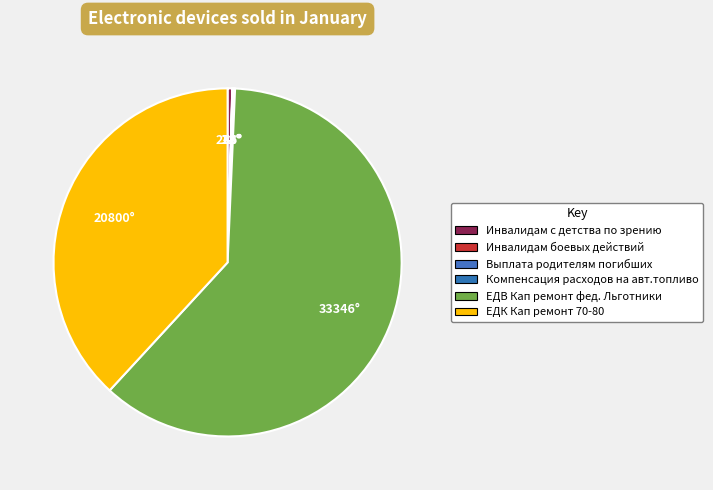

True or false: Компенсация расходов на авт.топливо accounts for 0% of the total.

True